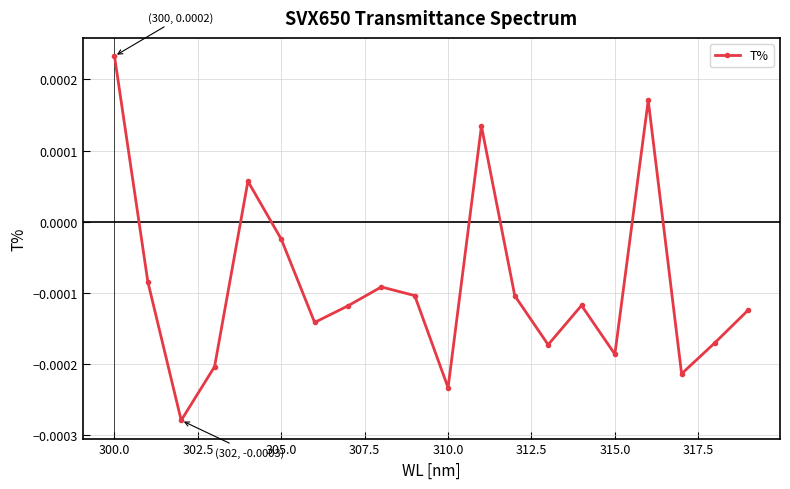

How many points are lower than both their immediate neighbors (excluding endpoints)?

6